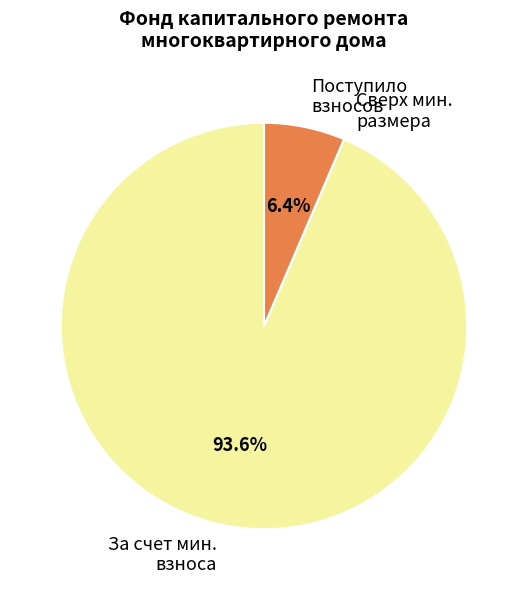

What portion of the pie excludes Поступило взносов?

93.6%